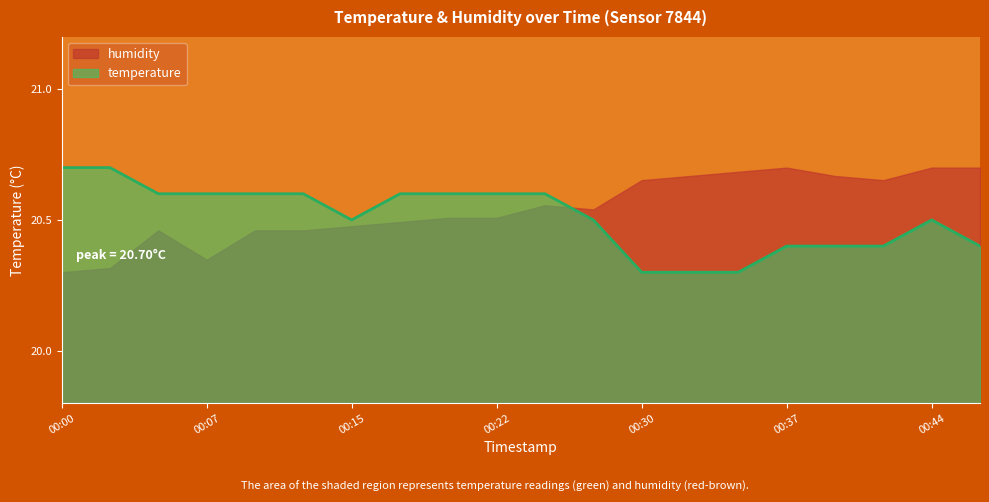

At which category does the chart reach its peak across all series?

00:00